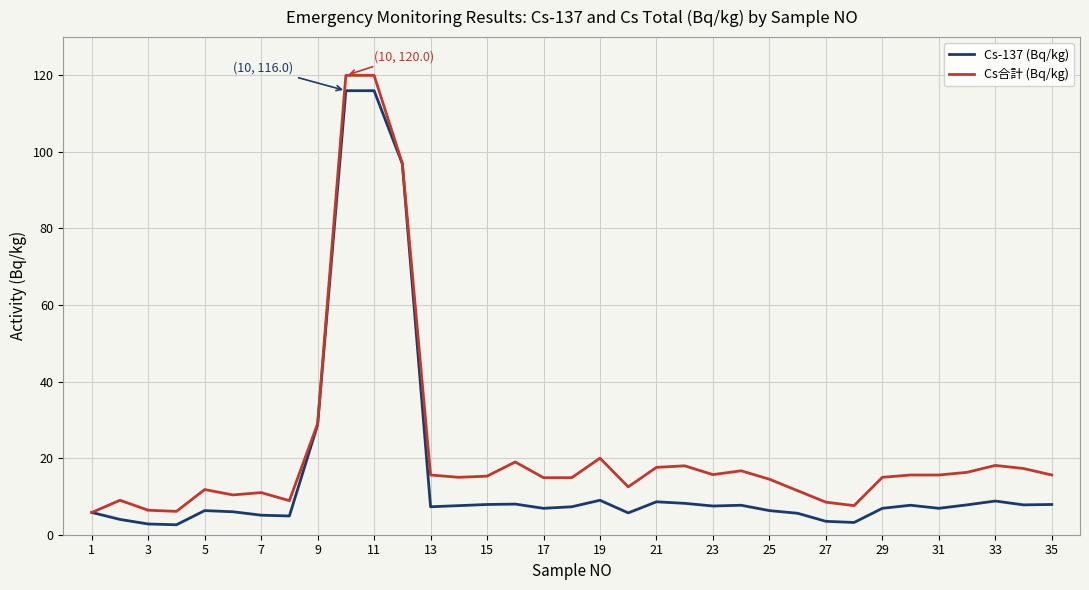

At how many categories does at least one series exceed 47?

3